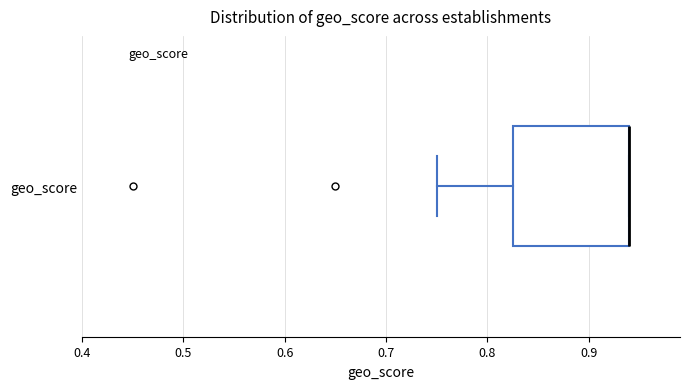

Read this box plot against the x-axis: the position of the median line, the range covered by the box, and the ends of both whiskers. The values are not printed on the chart, so give them approximately, as read against the axis.

median 0.94 (drawn on the box's right edge), box 0.83 to 0.94, whiskers 0.75 to 0.94